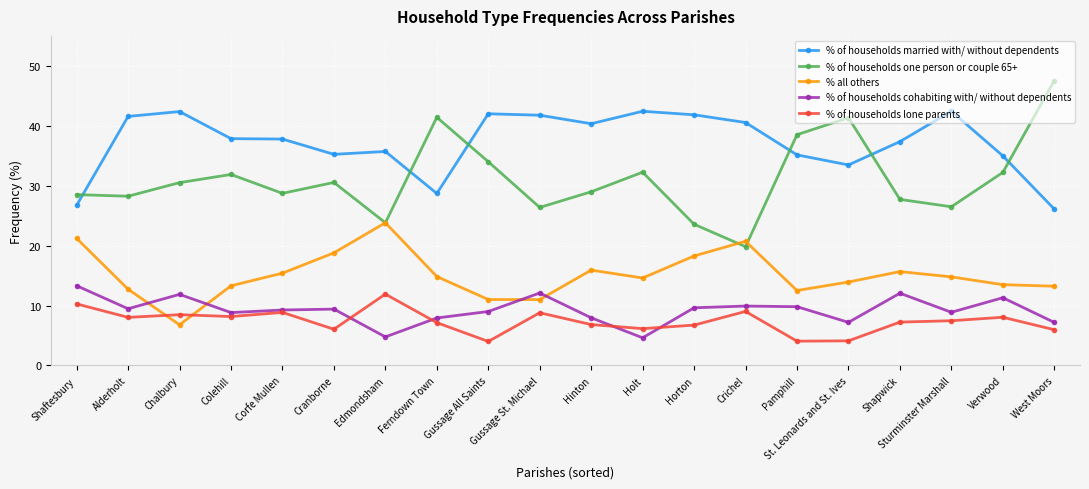

What is the maximum value shown in the chart?

47.5